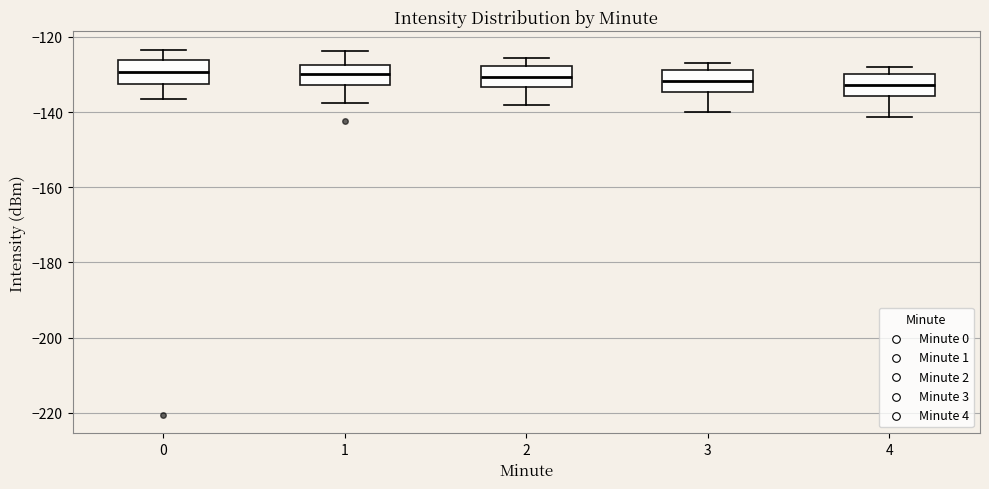

Reading left to right, read every box against the y-axis: the position of its median line, the range the box covers, and the ends of its whiskers. The values are not printed on the chart, so give them approximately, as read against the axis.

0: median -130, box -132 to -126, whiskers -136 to -124
1: median -130, box -132 to -128, whiskers -138 to -124
2: median -130, box -134 to -128, whiskers -138 to -126
3: median -132, box -134 to -128, whiskers -140 to -126
4: median -132, box -136 to -130, whiskers -142 to -128